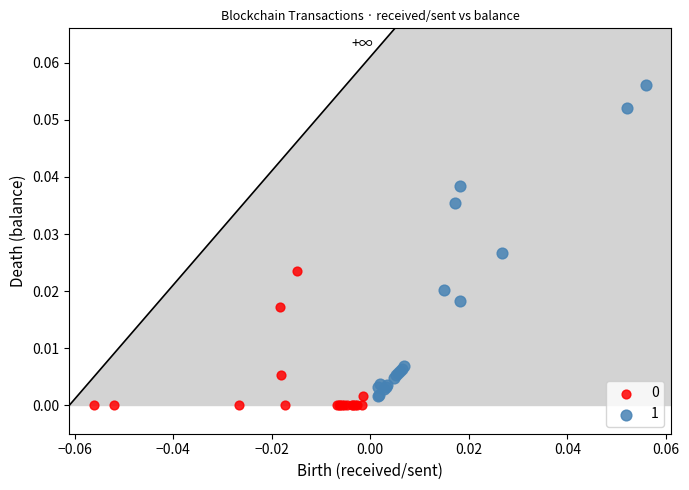

Which series has the widest spread of Y values?

1